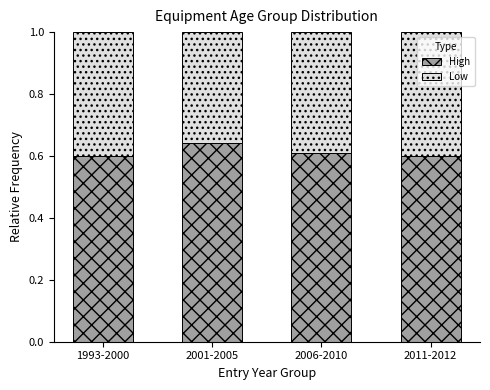

What is the total value across all series at 2001-2005?

1.0